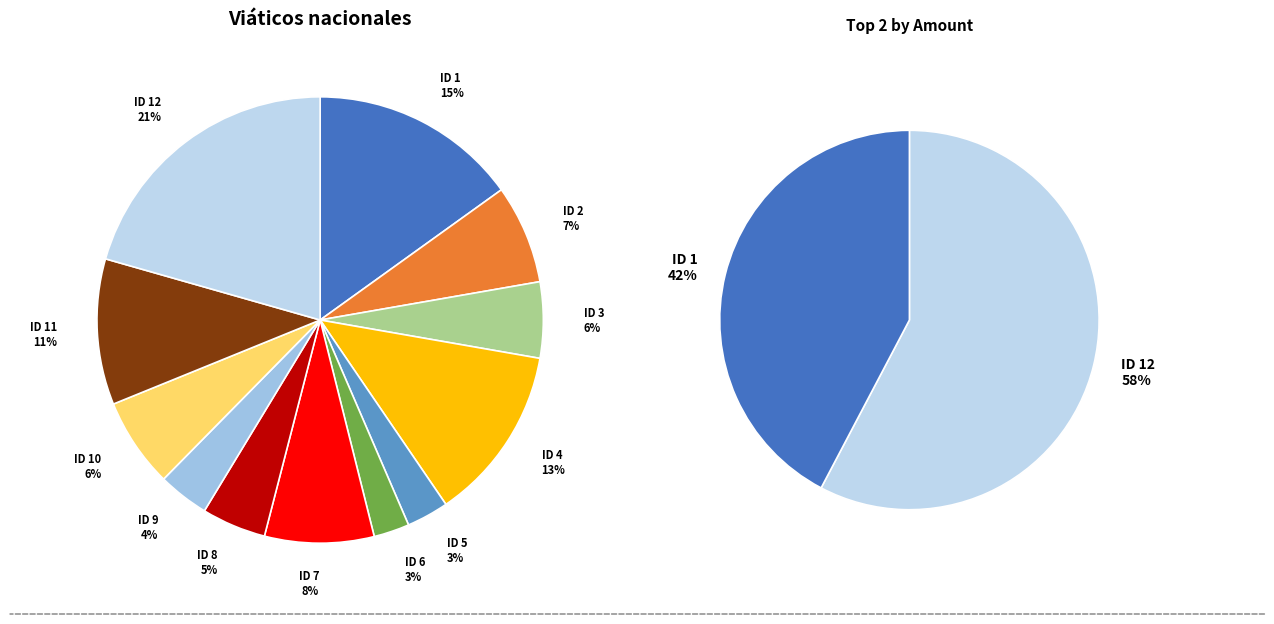

Count the number of slices in the pie.

12